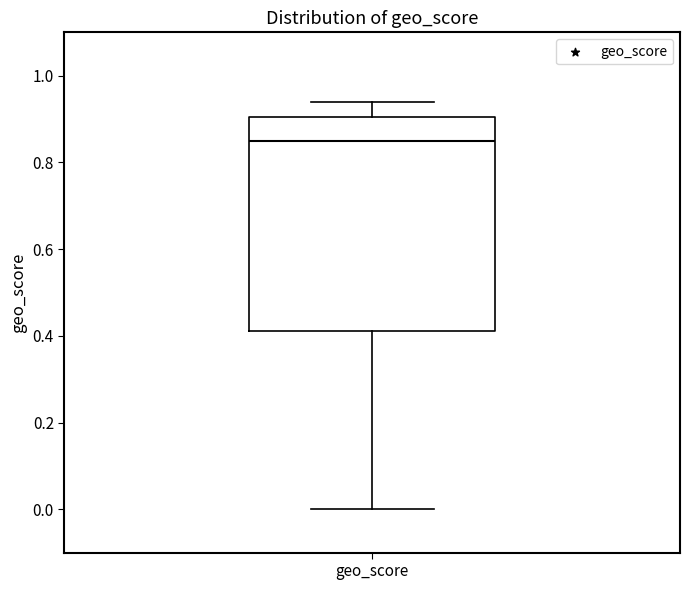

Where does the lower whisker of the box for geo_score end on the y-axis? The values are not printed on the chart, so give them approximately, as read against the axis.

0.00